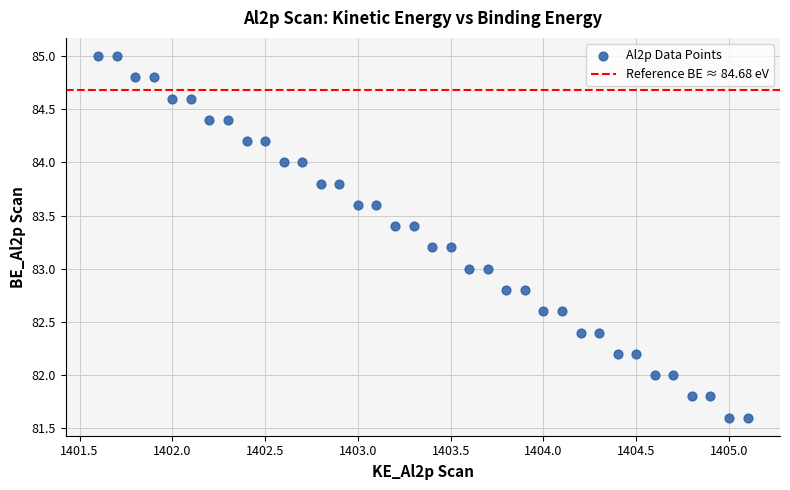

What is the range of Y values (max minus min)?

3.4